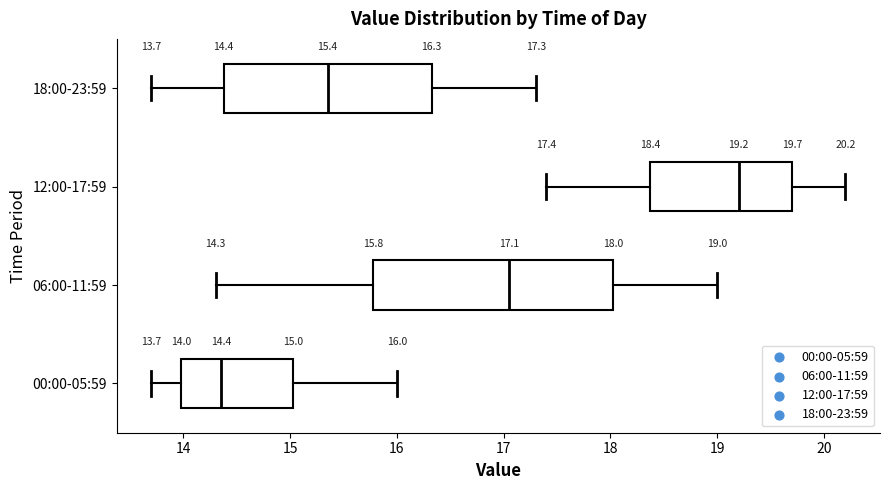

Which box's median line is the furthest to the left?

00:00-05:59